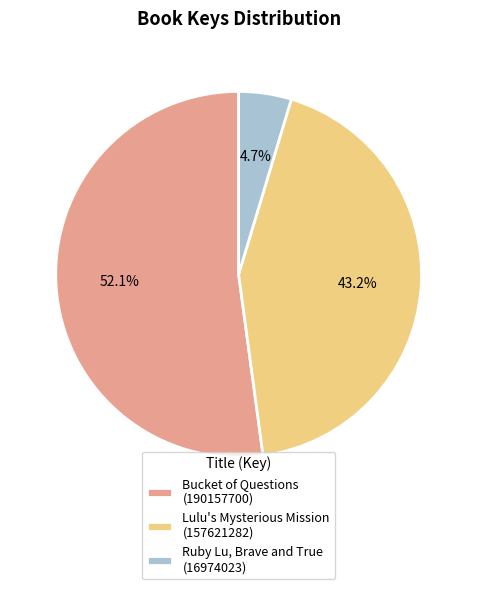

Combined, do Ruby Lu, Brave and True (16974023) and Bucket of Questions (190157700) account for over 50%?

Yes